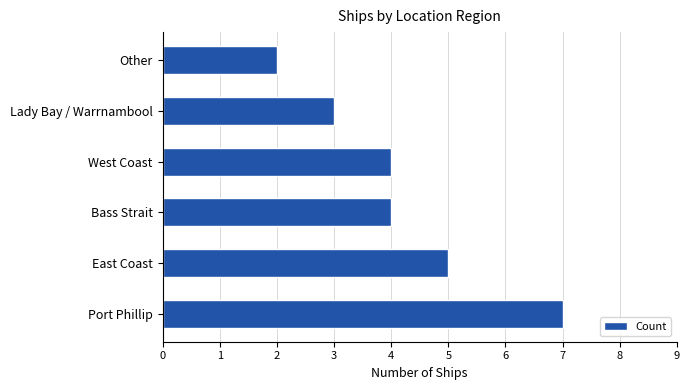

Reading top to bottom, transcribe all the data shown in this chart.

2	3	4	4	5	7